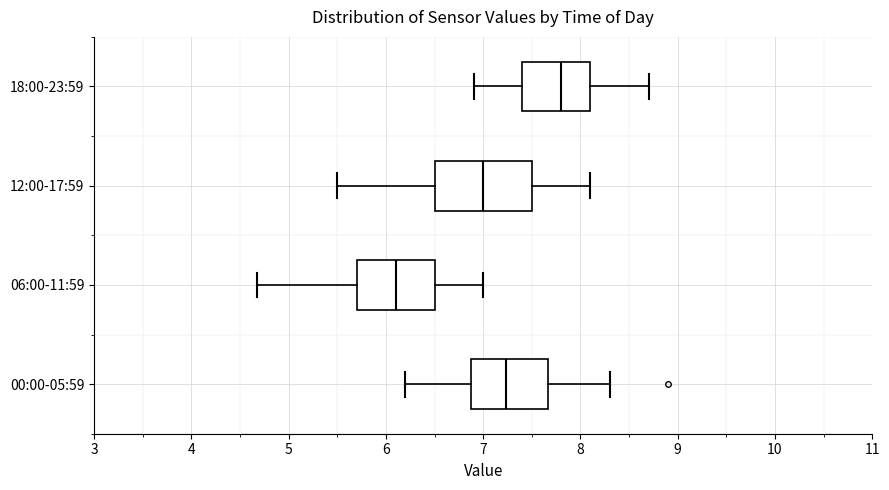

Comparing the boxes themselves (not the whiskers), which one is the widest?

12:00-17:59